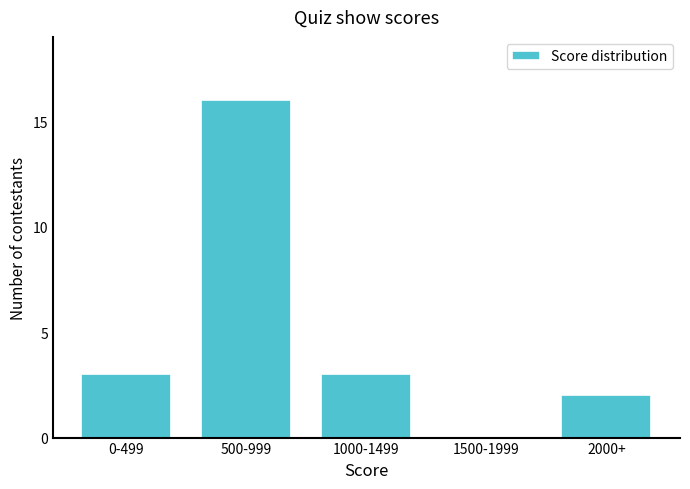

Reading right to left, what are all the values shown in this chart?

2000+=2	1500-1999=0	1000-1499=3	500-999=16	0-499=3